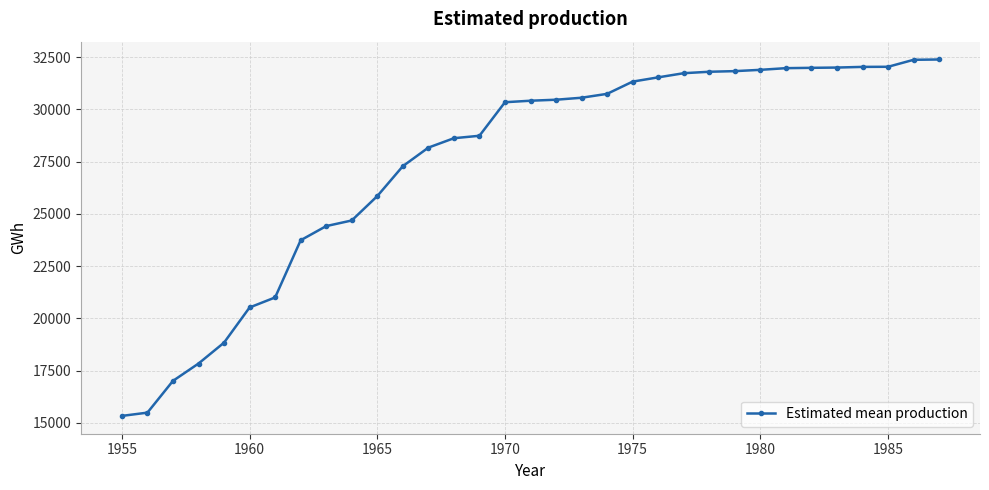

What is the difference between the maximum and minimum values?

17054